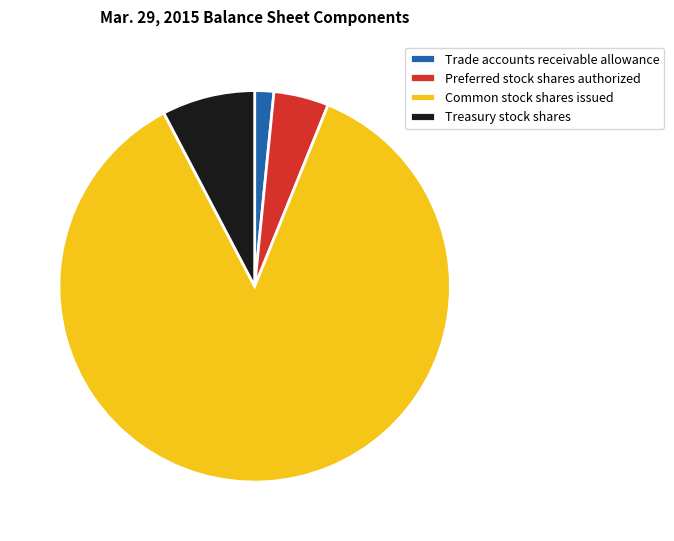

Rank the categories by value from lowest to highest.

Trade accounts receivable allowance, Preferred stock shares authorized, Treasury stock shares, Common stock shares issued